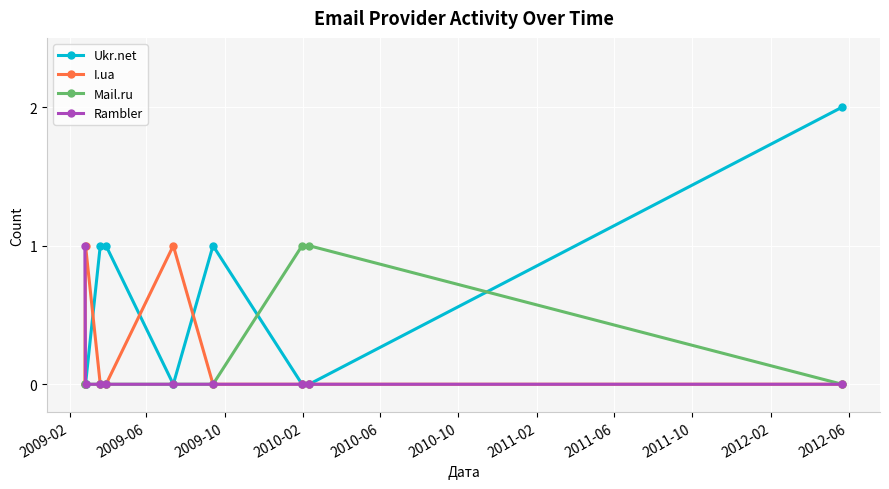

What is the highest value of the Ukr.net series?

2